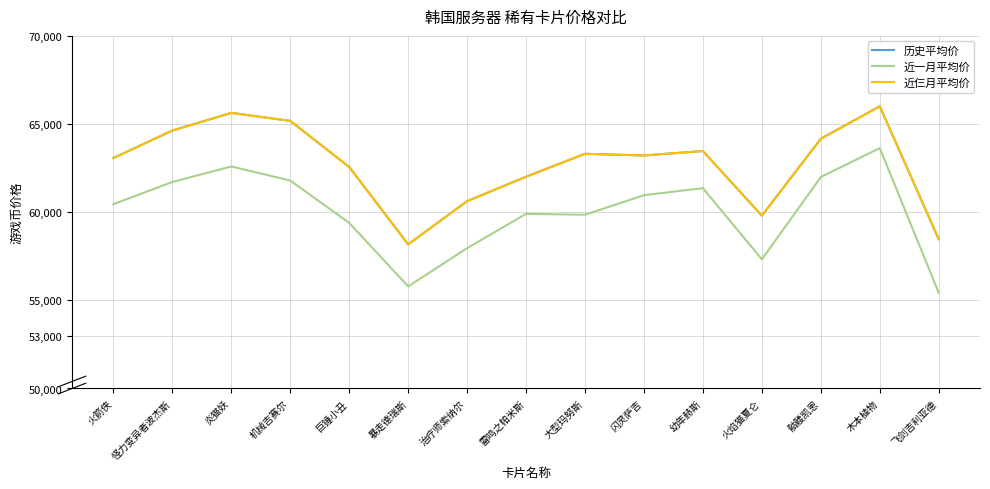

Which series changed the most between 雷鸣之帕米斯 and 木本植物?

历史平均价